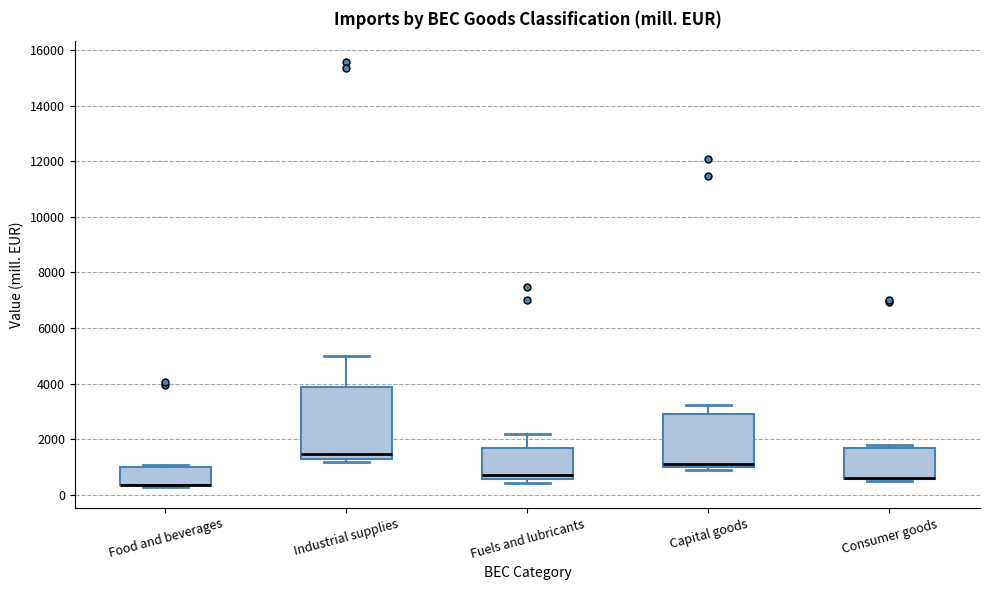

Where is the lower edge of the box for Fuels and lubricants on the y-axis? The values are not printed on the chart, so give them approximately, as read against the axis.

600